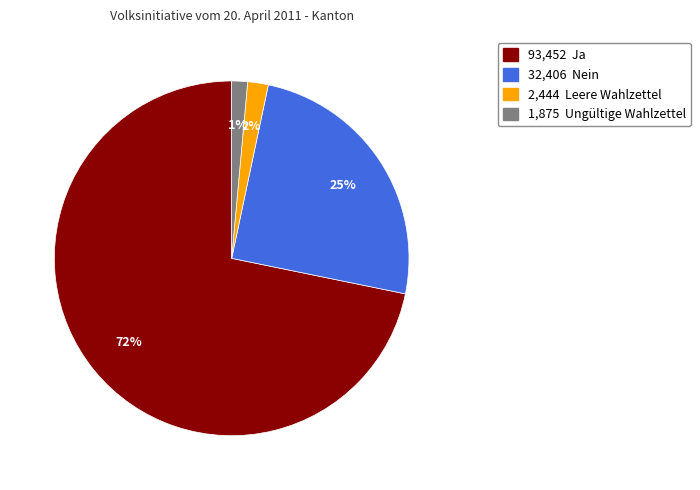

To the nearest percent, what is the average slice percentage?

25%